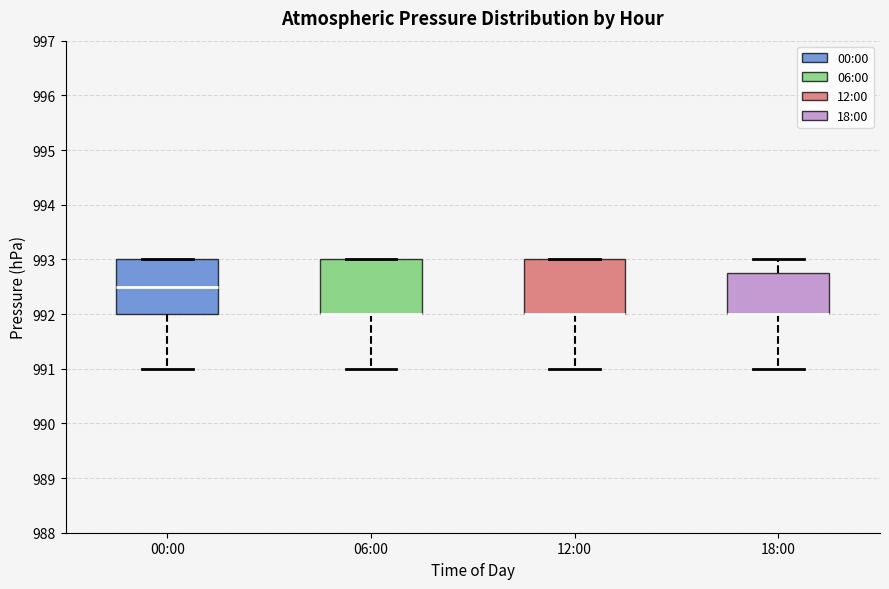

Reading left to right, transcribe this box plot: for each box, give where its median line is, the range the box spans, and where its two whiskers end, as read against the y-axis. The values are not printed on the chart, so give them approximately, as read against the axis.

00:00: median 992.5, box 992.0 to 993.0, whiskers 991.0 to 993.0
06:00: median 992.0 (drawn on the box's lower edge), box 992.0 to 993.0, whiskers 991.0 to 993.0
12:00: median 992.0 (drawn on the box's lower edge), box 992.0 to 993.0, whiskers 991.0 to 993.0
18:00: median 992.0 (drawn on the box's lower edge), box 992.0 to 992.8, whiskers 991.0 to 993.0